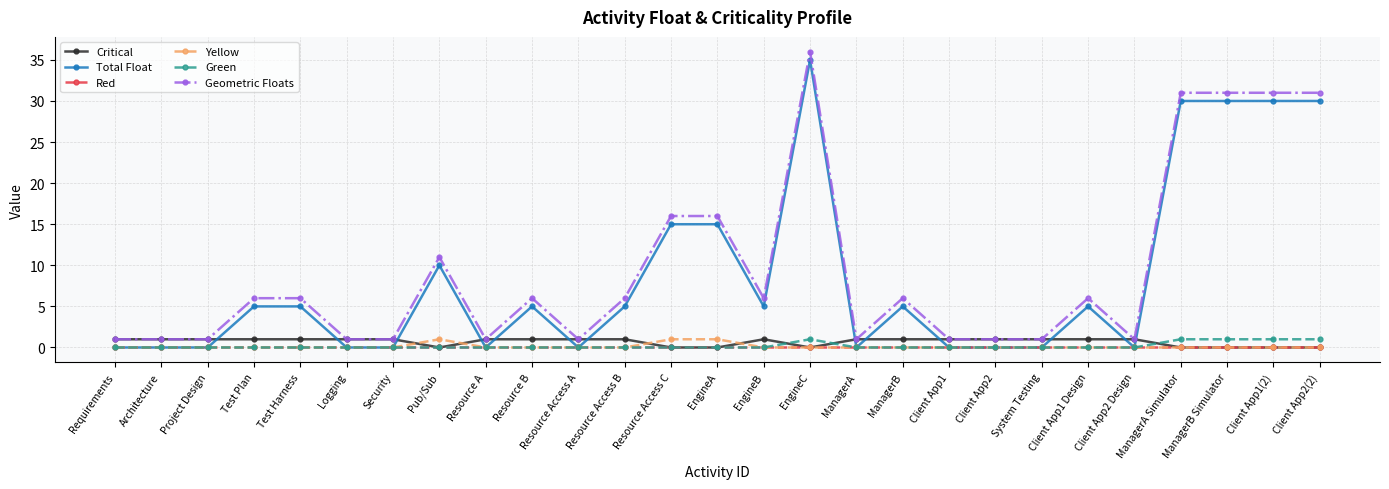

True or false: Geometric Floats has a value of 9 at Resource Access C.

False